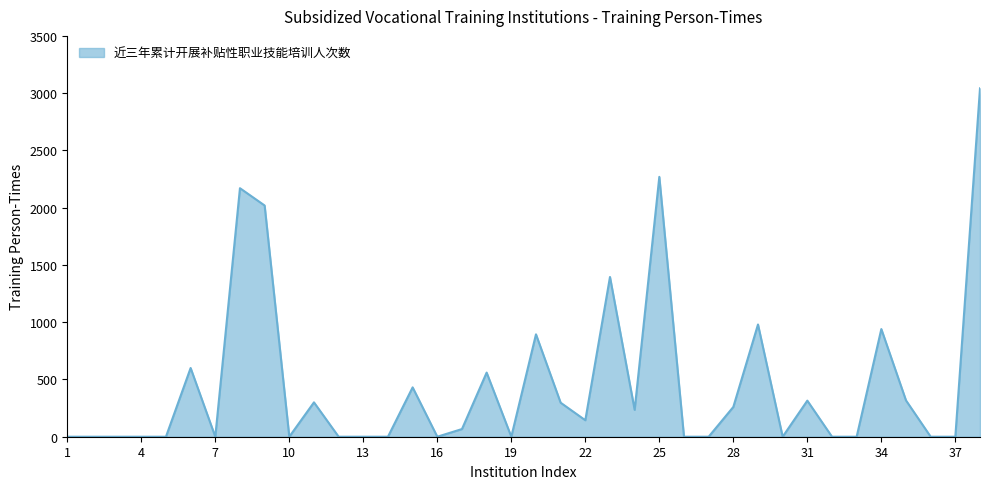

What is the difference between the maximum and minimum values?

3042